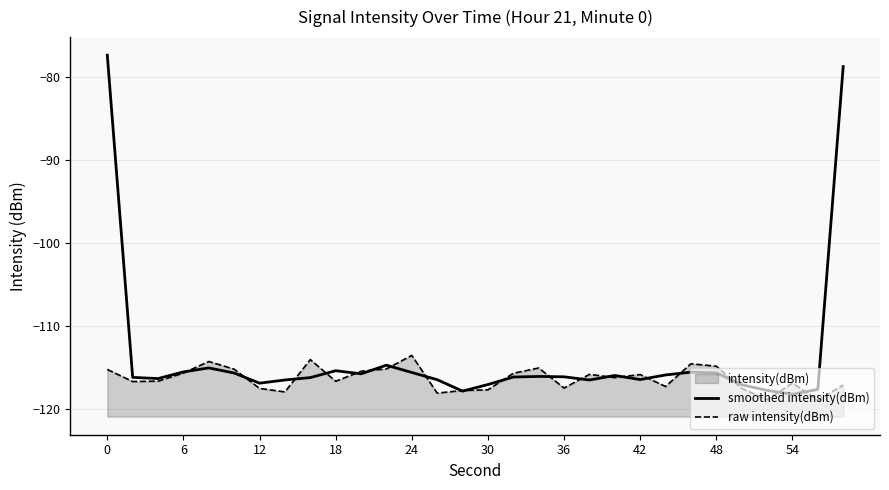

How many values in the smoothed intensity(dBm) series are below -116?

17